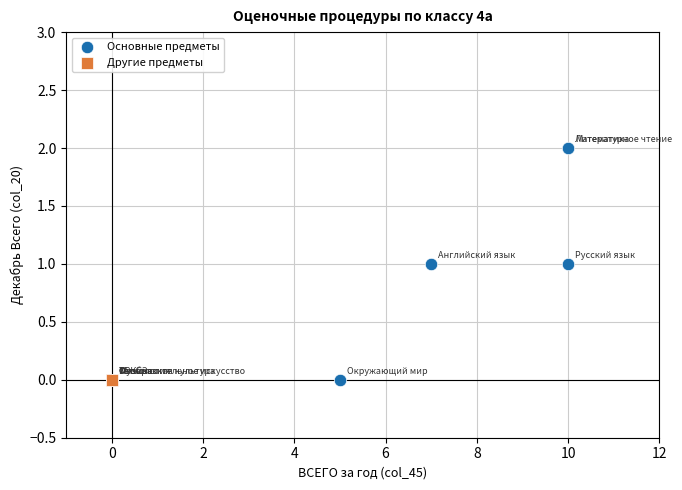

What are all the series names shown in the legend?

Основные предметы, Другие предметы